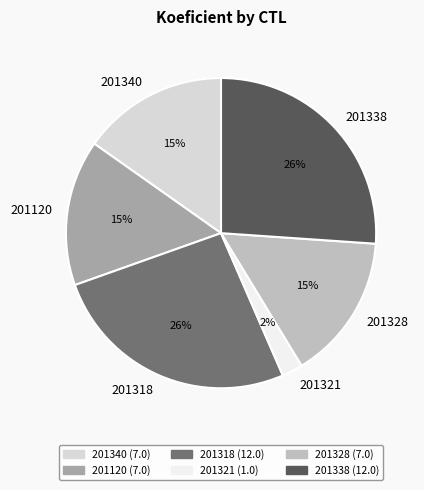

True or false: 201338 accounts for 26% of the total.

True